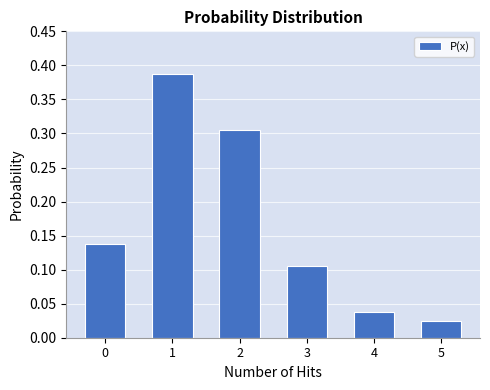

True or false: the data shows 0.5 at 2.

False